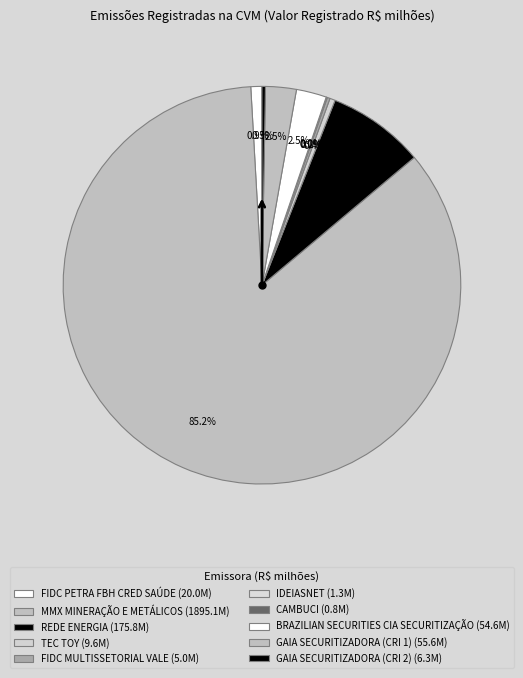

Count the number of slices in the pie.

10